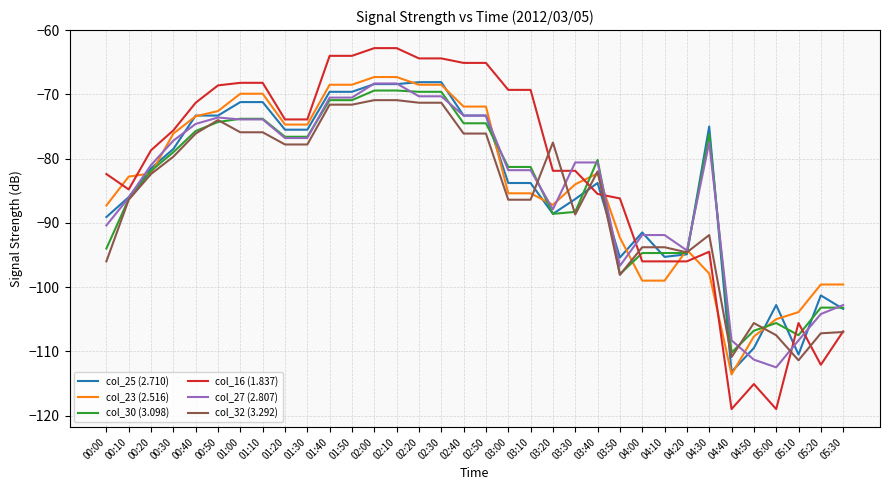

What position from the left is 04:40?

29